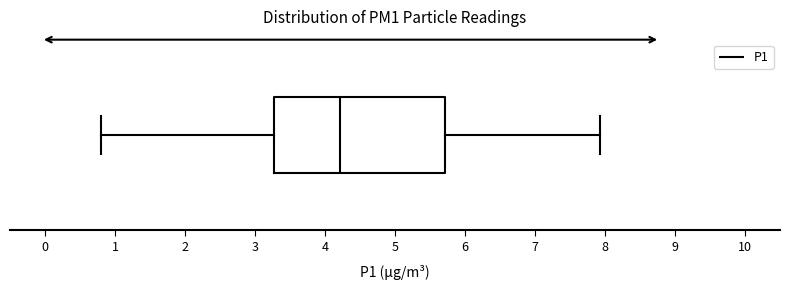

Where does the right whisker of the box end on the x-axis? The values are not printed on the chart, so give them approximately, as read against the axis.

7.9